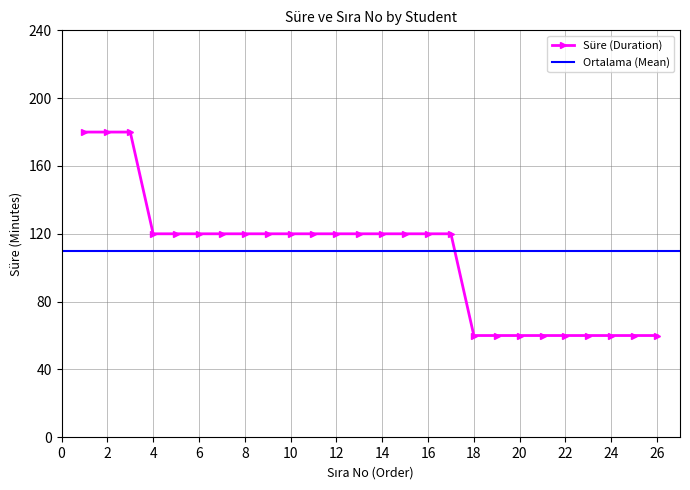

How many data points are less than 120?

9